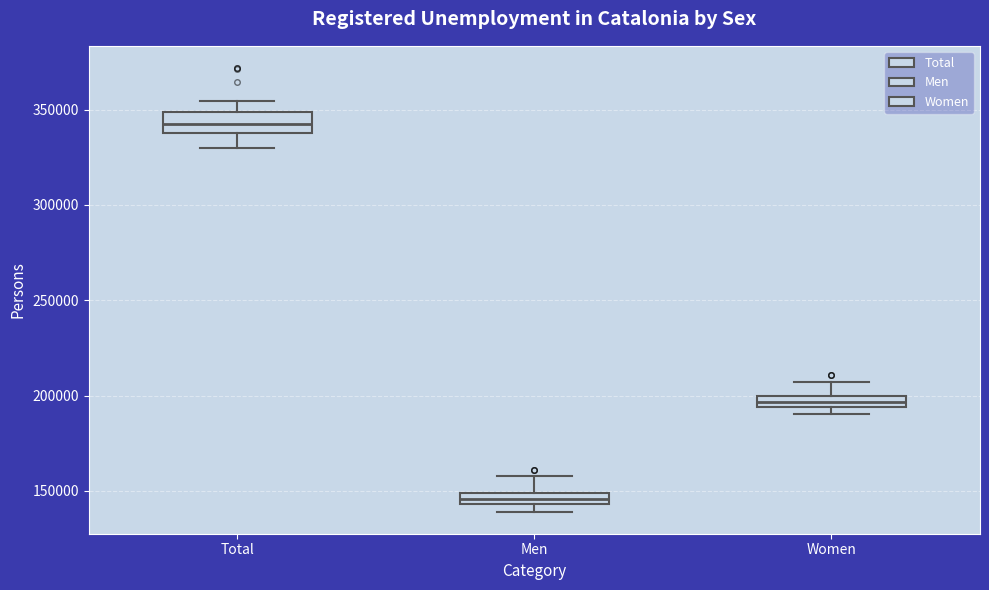

Where is the lower edge of the box for Men on the y-axis? The values are not printed on the chart, so give them approximately, as read against the axis.

145000